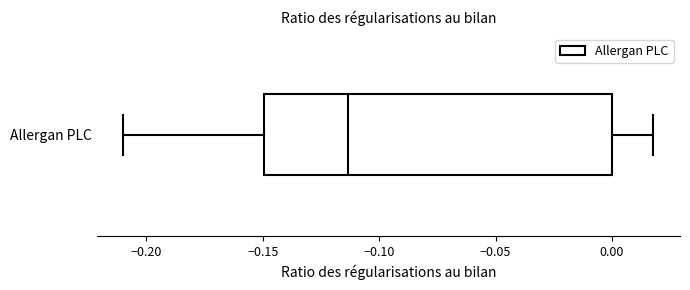

Where does the median line of the box for Allergan PLC sit on the x-axis? The values are not printed on the chart, so give them approximately, as read against the axis.

-0.115